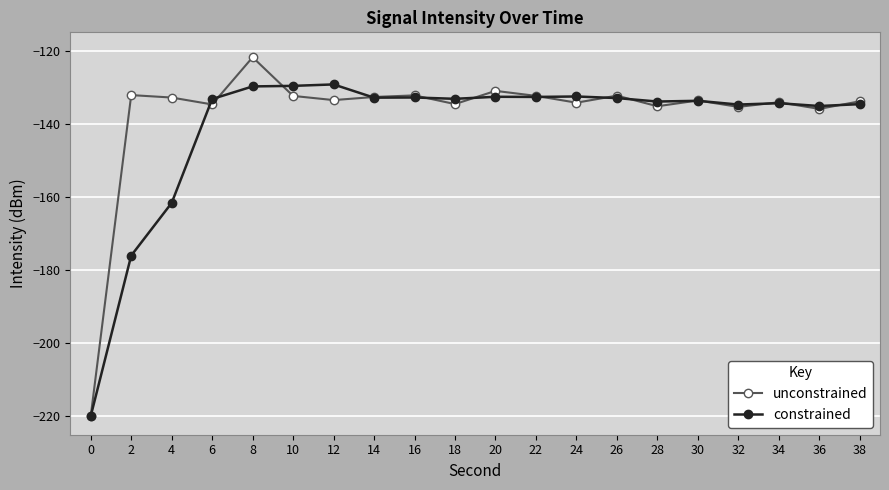

How many series are shown in this chart?

2